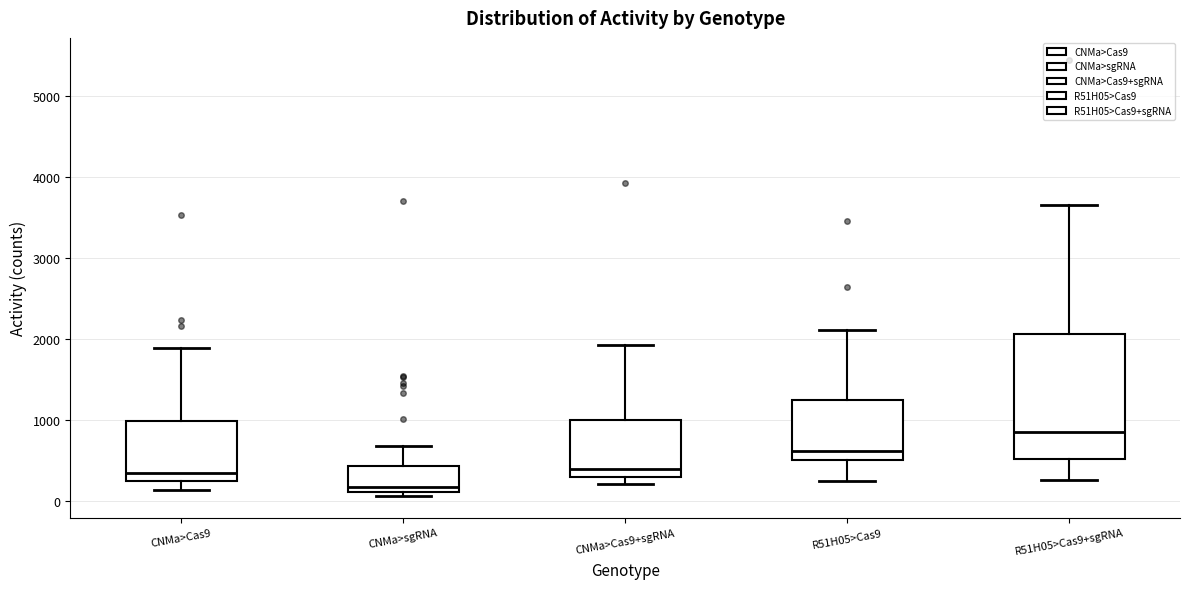

Which box's median line is the highest?

R51H05>Cas9+sgRNA